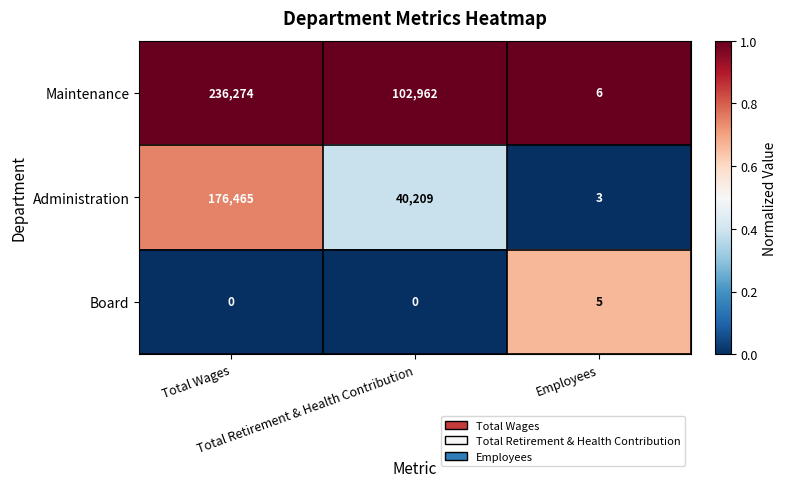

What is the difference between the maximum and minimum values in the Maintenance series?

236268